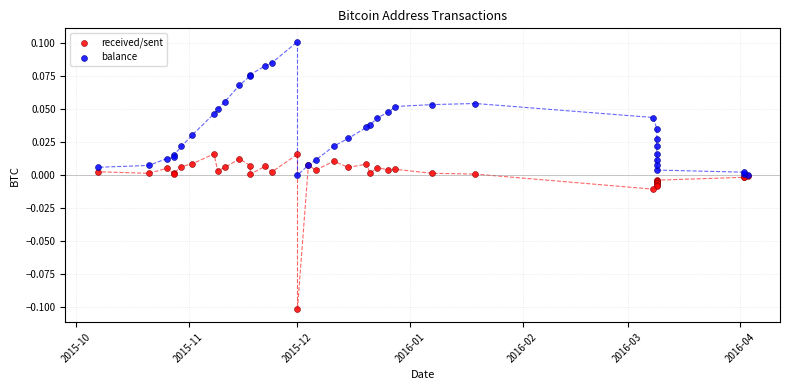

What are all the series names shown in the legend?

received/sent, balance